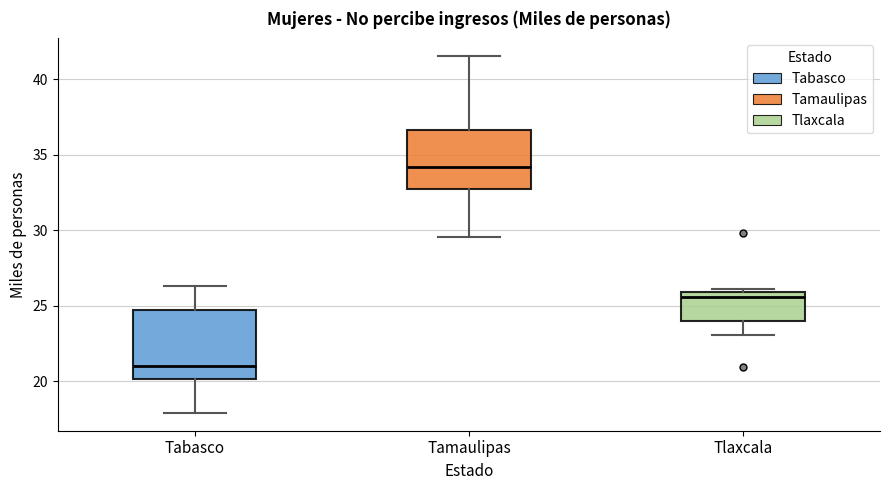

Reading left to right, transcribe this box plot: for each box, give where its median line is, the range the box spans, and where its two whiskers end, as read against the y-axis. The values are not printed on the chart, so give them approximately, as read against the axis.

Tabasco: median 21.0, box 20.0 to 24.5, whiskers 18.0 to 26.5
Tamaulipas: median 34.0, box 32.5 to 36.5, whiskers 29.5 to 41.5
Tlaxcala: median 25.5, box 24.0 to 26.0, whiskers 23.0 to 26.0 (just above the box's upper edge)